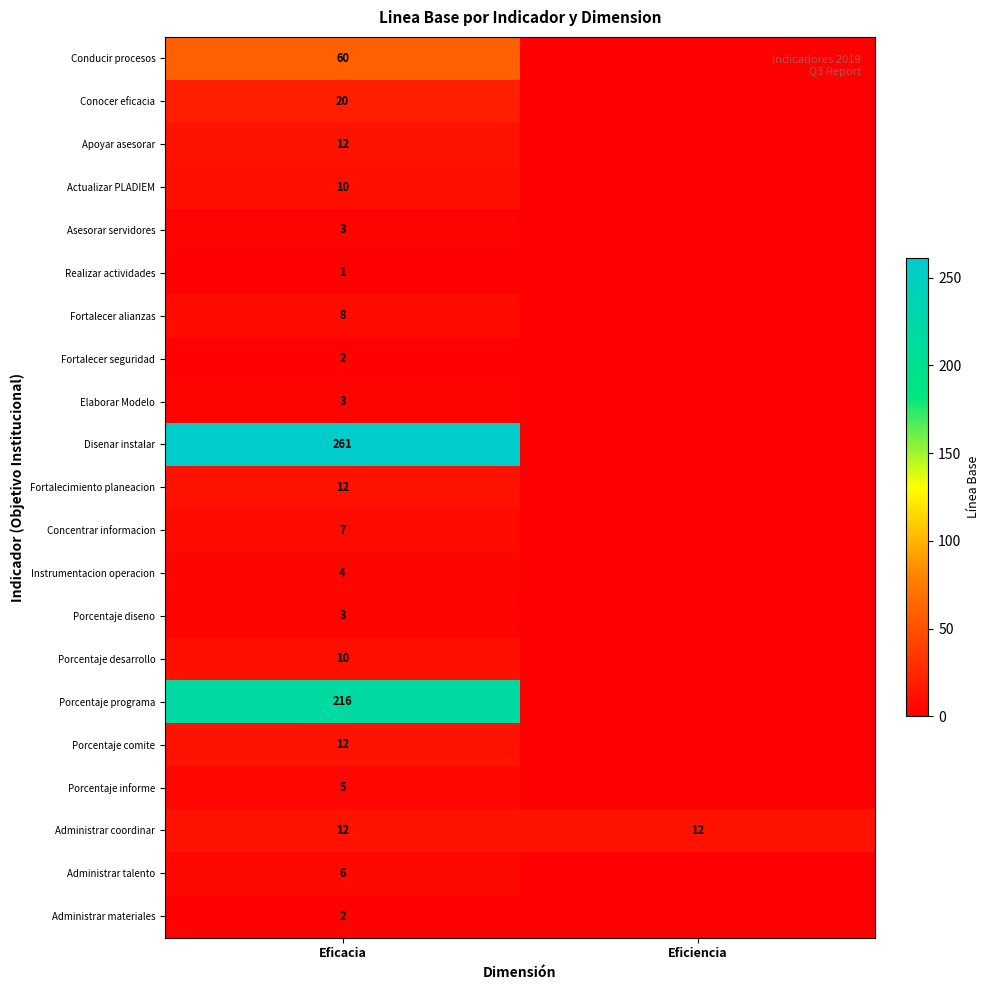

The Administrar coordinar series shows 16 at Eficacia. True or false?

False